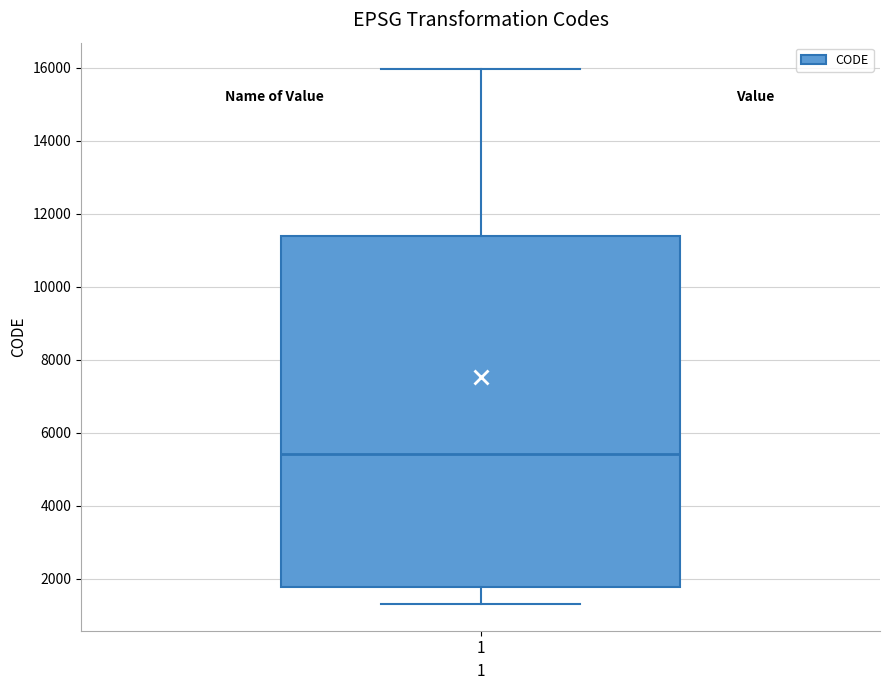

Where does the lower whisker of the box at x = 1 end on the y-axis? The values are not printed on the chart, so give them approximately, as read against the axis.

1400